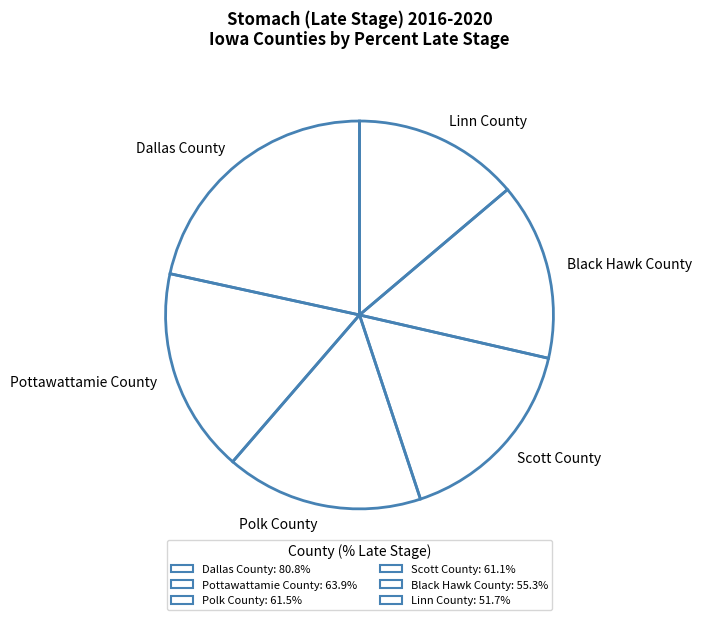

Do Polk County and Black Hawk County together represent more than half of the pie?

No